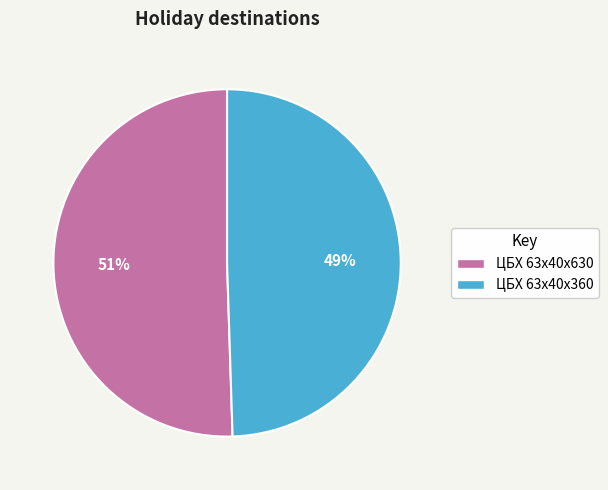

Is the sum of ЦБХ 63х40х360 and ЦБХ 63х40х630 greater than half?

Yes